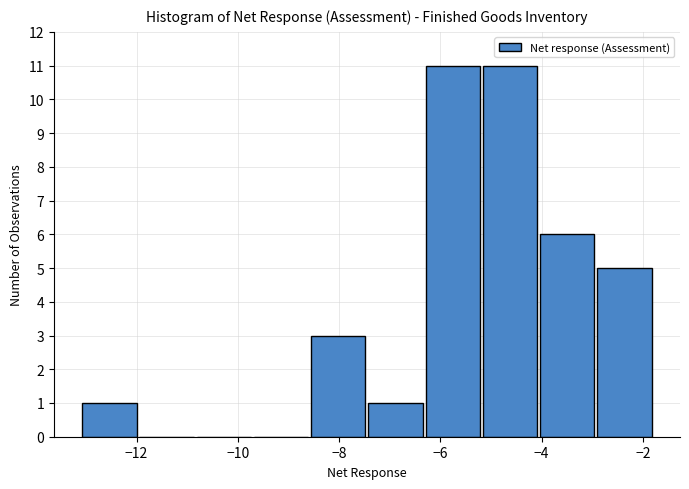

Reading left to right, list every bar in this chart as the range it spans on the x-axis followed by its height. Neither the bar edges nor the heights are printed on the chart, so give them approximately, as read against the axes.

-13.0 to -12.0: 1
-12.0 to -10.8: 0
-10.8 to -9.8: 0
-9.8 to -8.6: 0
-8.6 to -7.4: 3
-7.4 to -6.4: 1
-6.4 to -5.2: 11
-5.2 to -4.0: 11
-4.0 to -3.0: 6
-3.0 to -1.8: 5